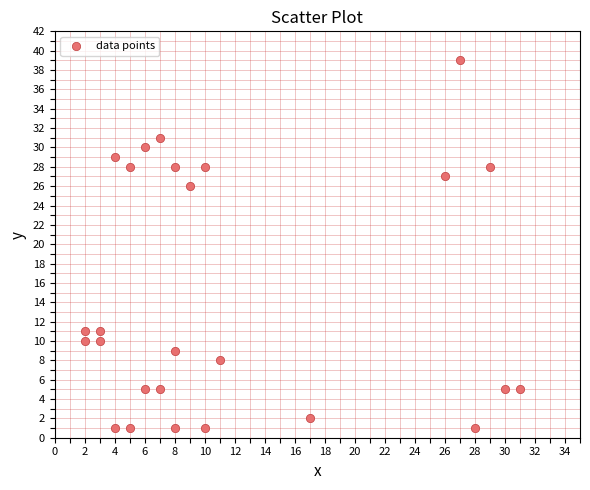

What Y value in the scatter plot is closest to 20?

26